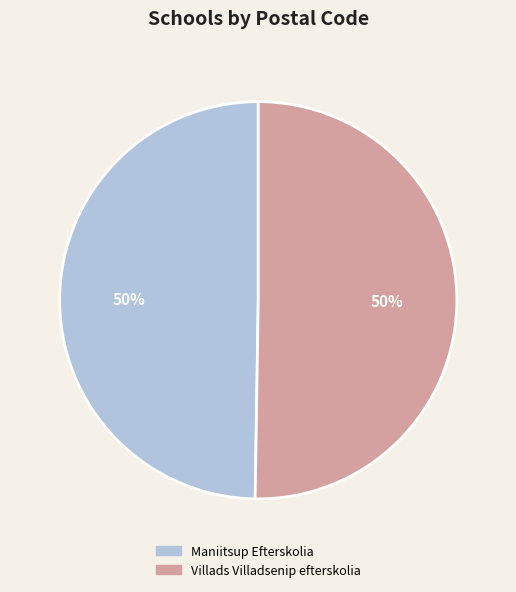

Approximately how many times larger is the value at Villads Villadsenip efterskolia compared to Maniitsup Efterskolia?

1.0